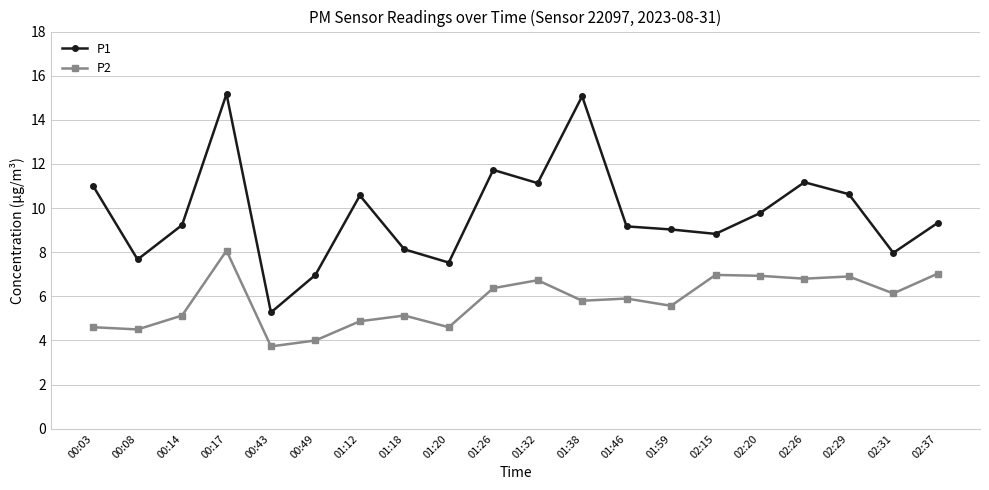

What is the value of the P2 point at the 19th from the left?

6.1